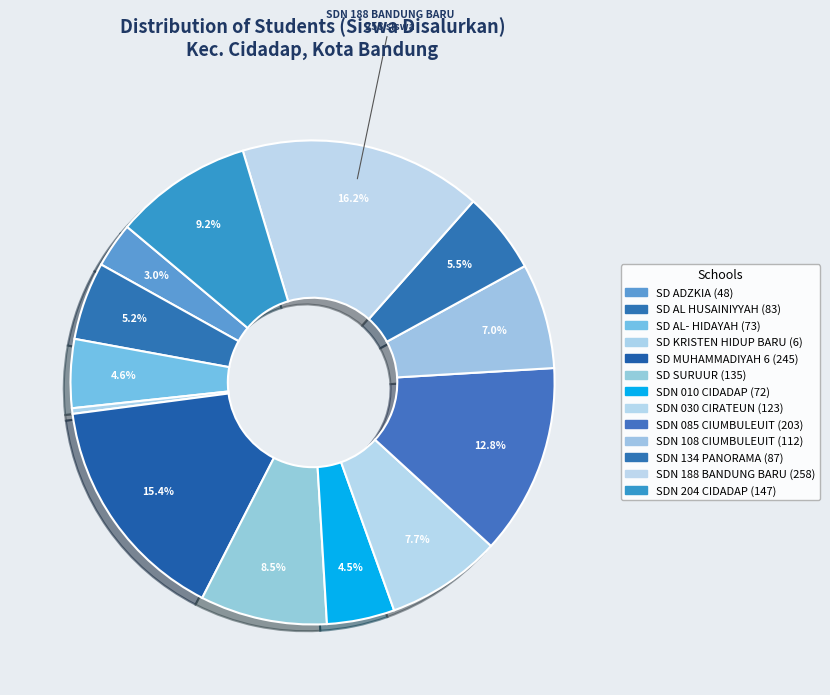

Does any single category account for the majority?

No